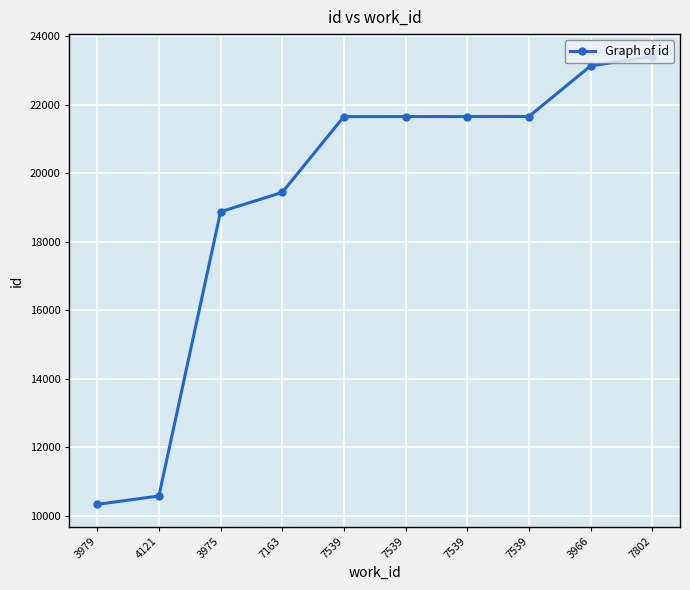

What is the change in value from 3975 to 7539?

+2776